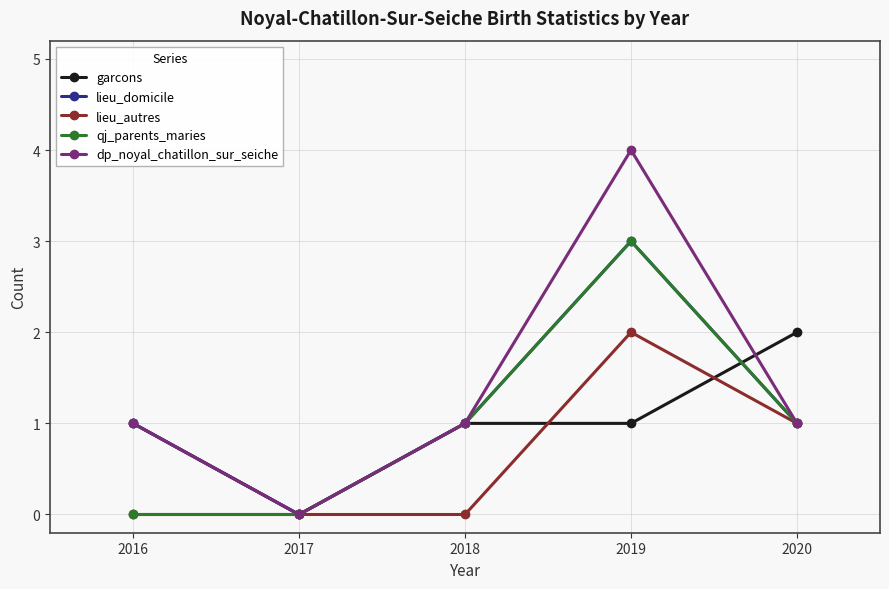

The lieu_autres series shows 0 at 2016. True or false?

True